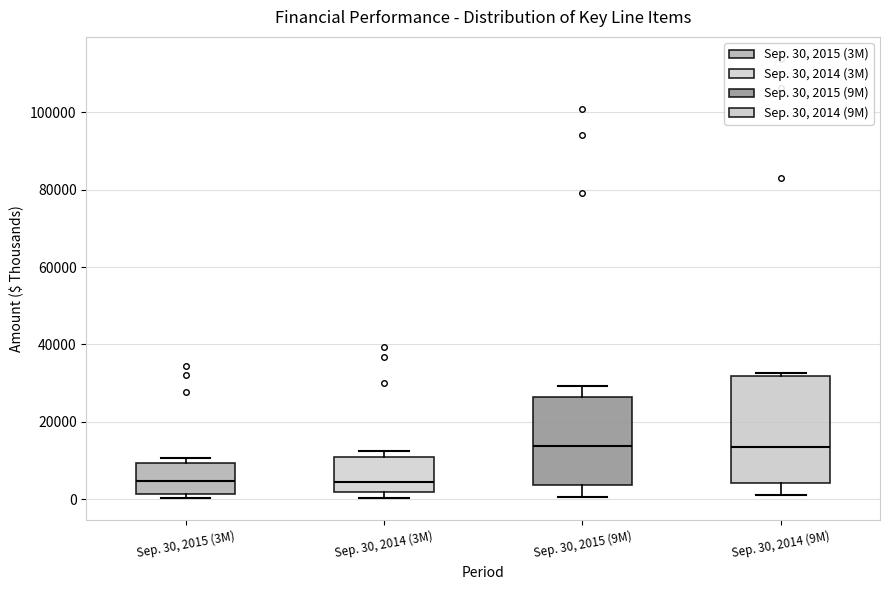

Reading left to right, read every box against the y-axis: the position of its median line, the range the box covers, and the ends of its whiskers. The values are not printed on the chart, so give them approximately, as read against the axis.

Sep. 30, 2015 (3M): median 4000, box 2000 to 10000, whiskers 0 to 10000 (just above the box's upper edge)
Sep. 30, 2014 (3M): median 4000, box 2000 to 10000, whiskers 0 to 12000
Sep. 30, 2015 (9M): median 14000, box 4000 to 26000, whiskers 0 to 30000
Sep. 30, 2014 (9M): median 14000, box 4000 to 32000, whiskers 2000 to 32000 (just above the box's upper edge)